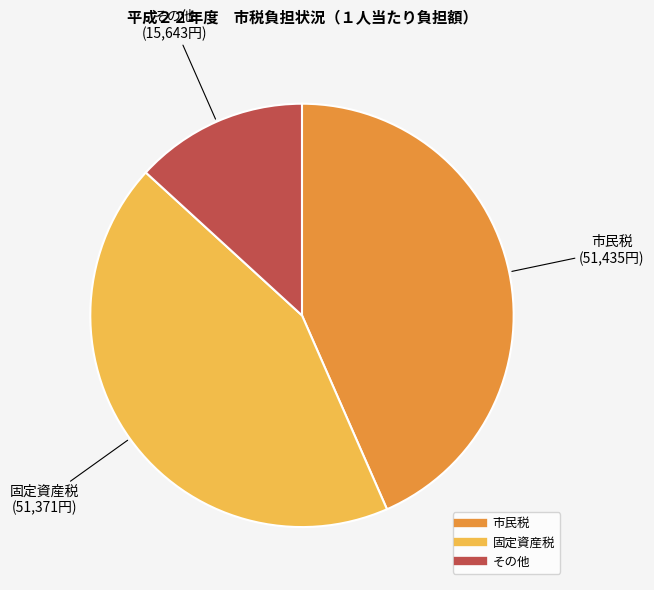

Do 市民税 and 固定資産税 together represent more than half of the pie?

Yes